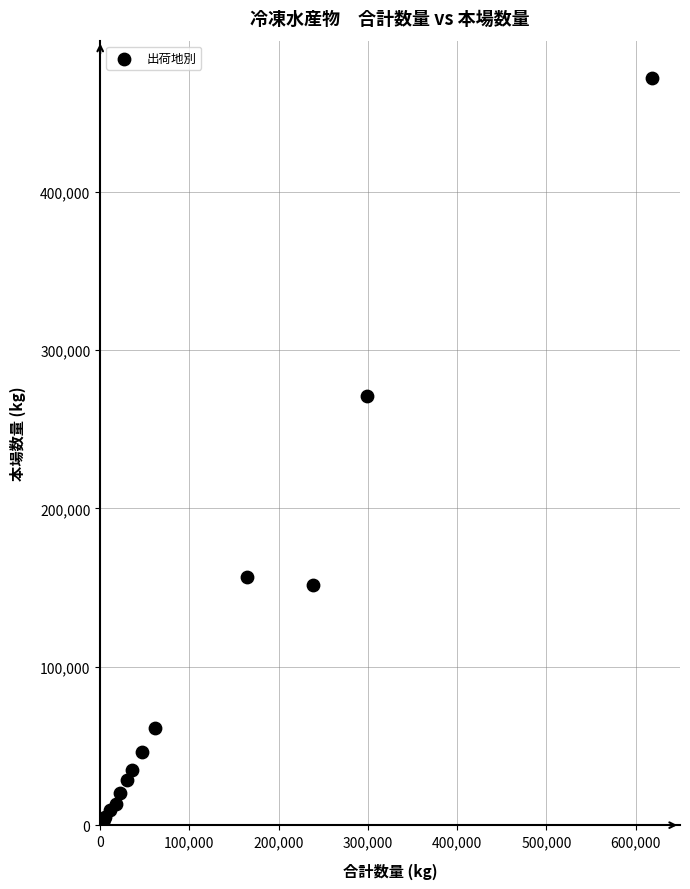

What Y value in the scatter plot is closest to 235833?

271100